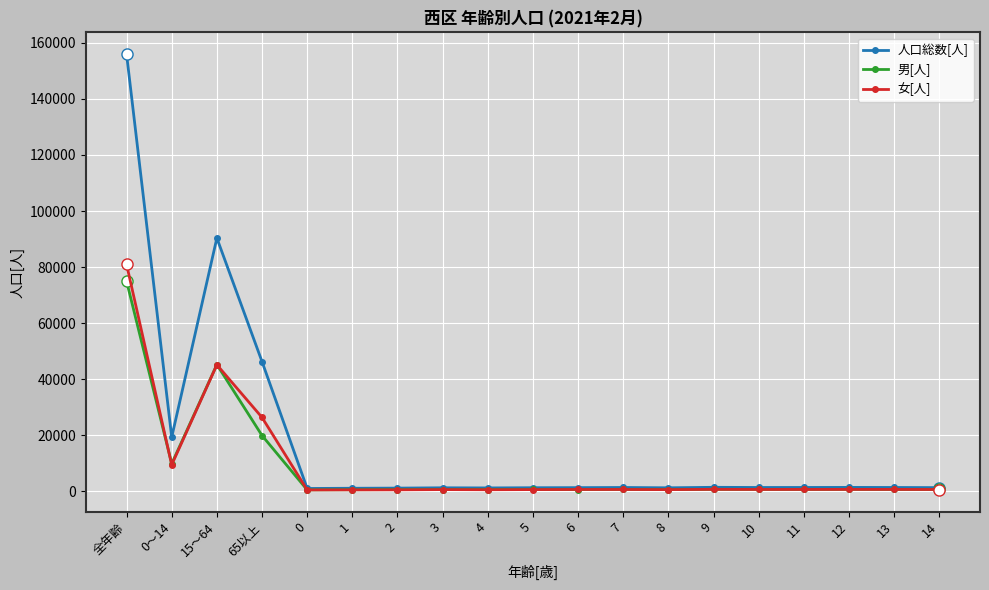

What is the difference between the 男[人] values at 1 and 4?

76